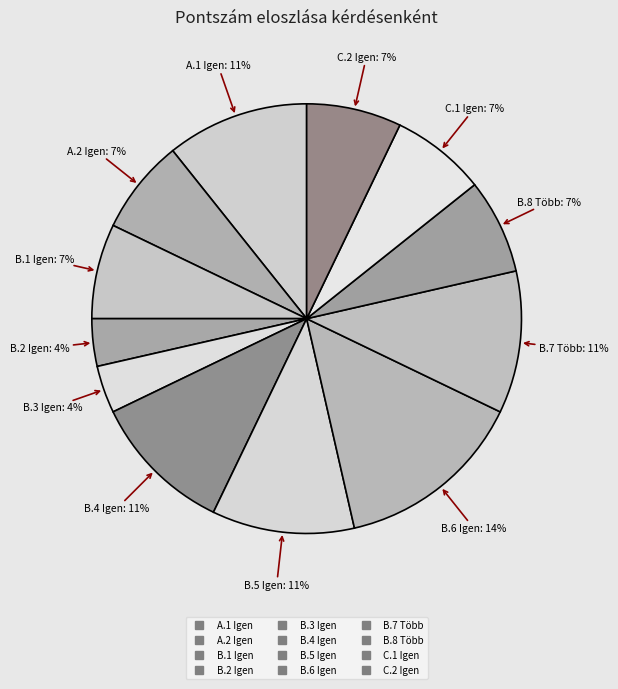

How many slices are in this pie chart?

12